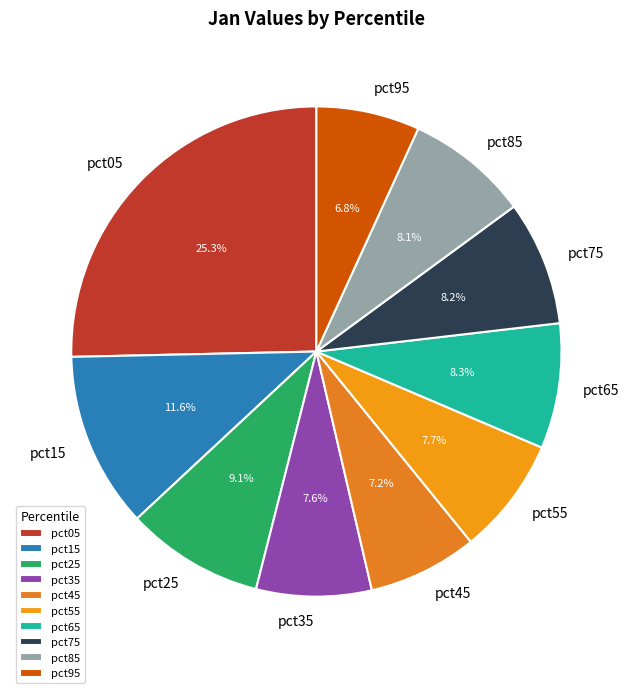

What percentage is the pct65 slice, to the nearest percent?

8%